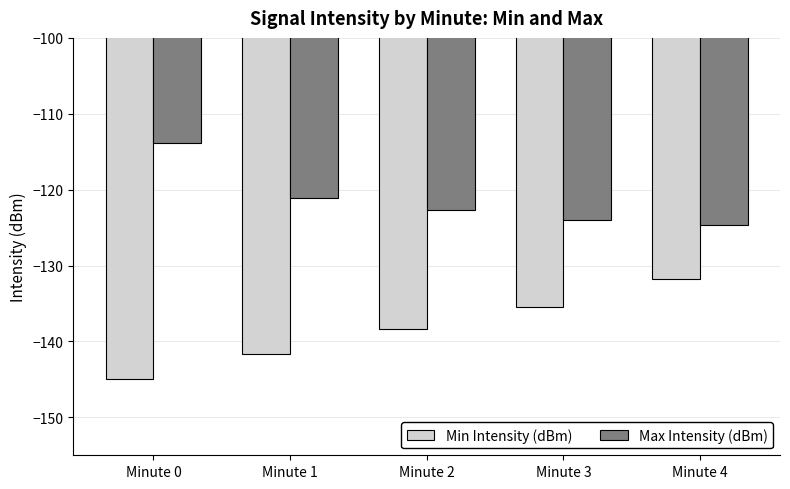

List the series in order of their peak value, highest first.

Max Intensity (dBm), Min Intensity (dBm)